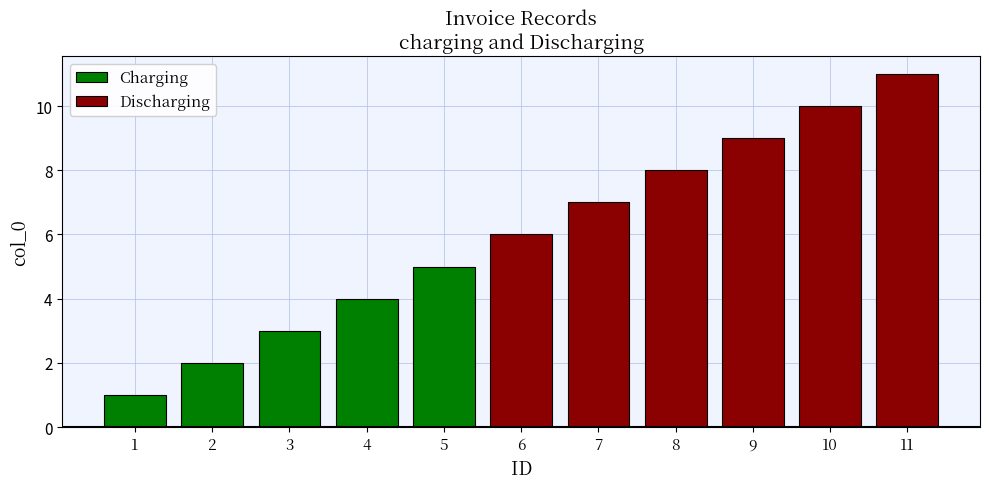

Which label corresponds to the largest value in the chart?

11